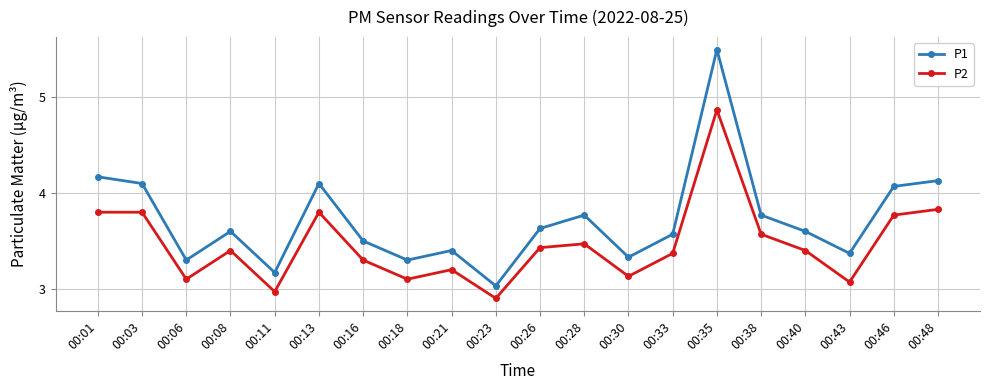

Which series has the largest total across all categories?

P1